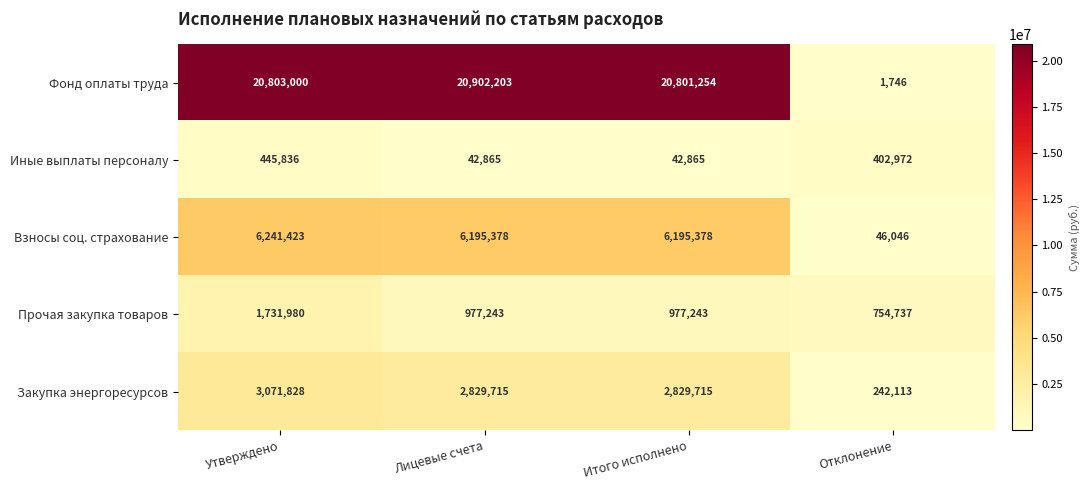

What is the lowest value of the Прочая закупка товаров series?

754737